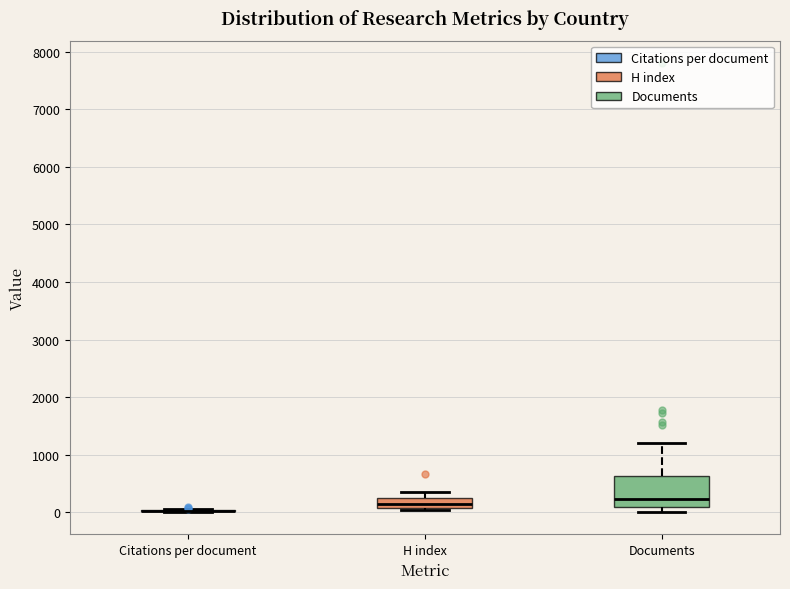

Which box is the tallest, from its lower edge to its upper edge?

Documents